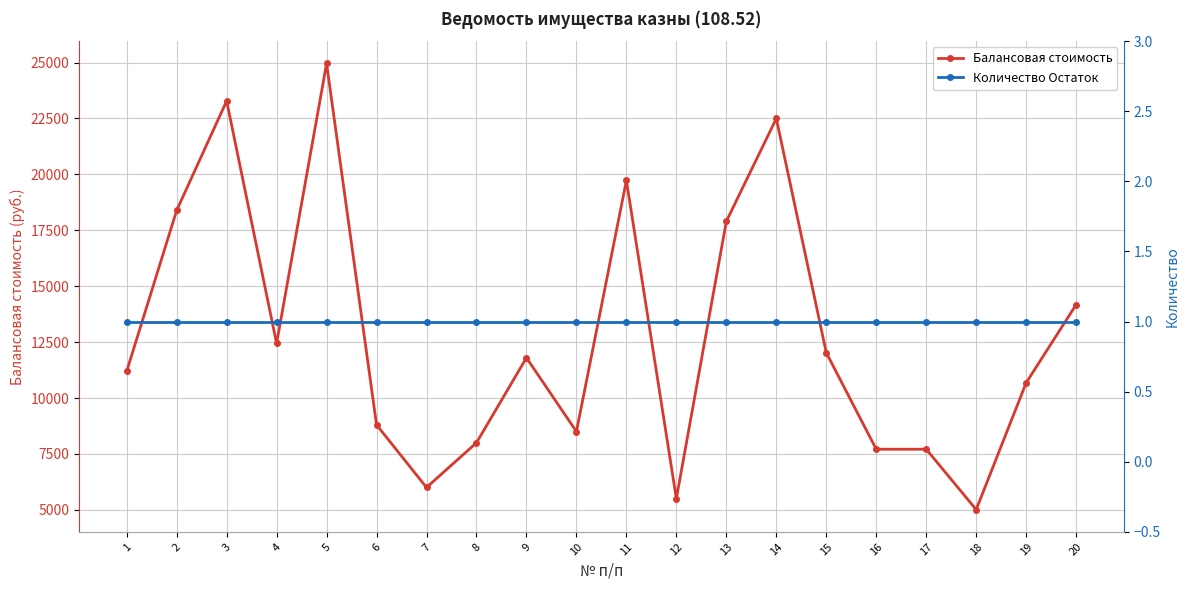

How many lines are shown in the chart?

2